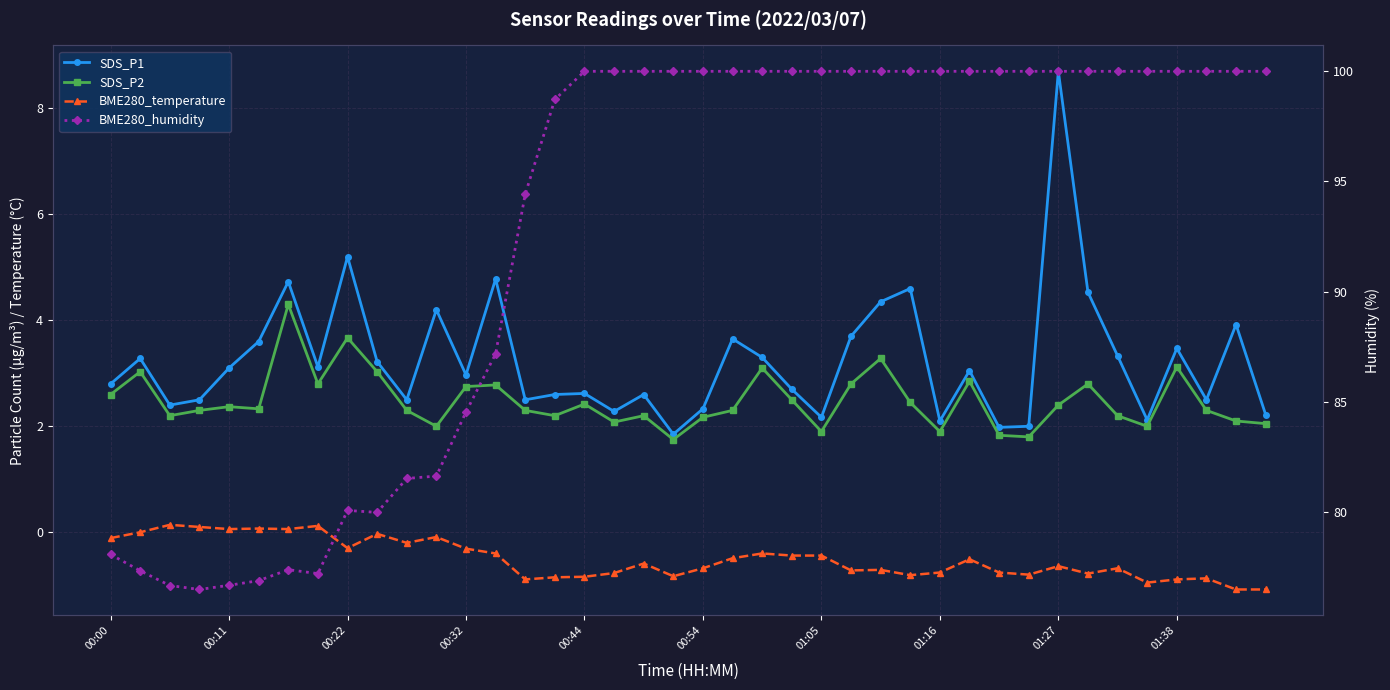

Which series has the largest total across all categories?

BME280_humidity